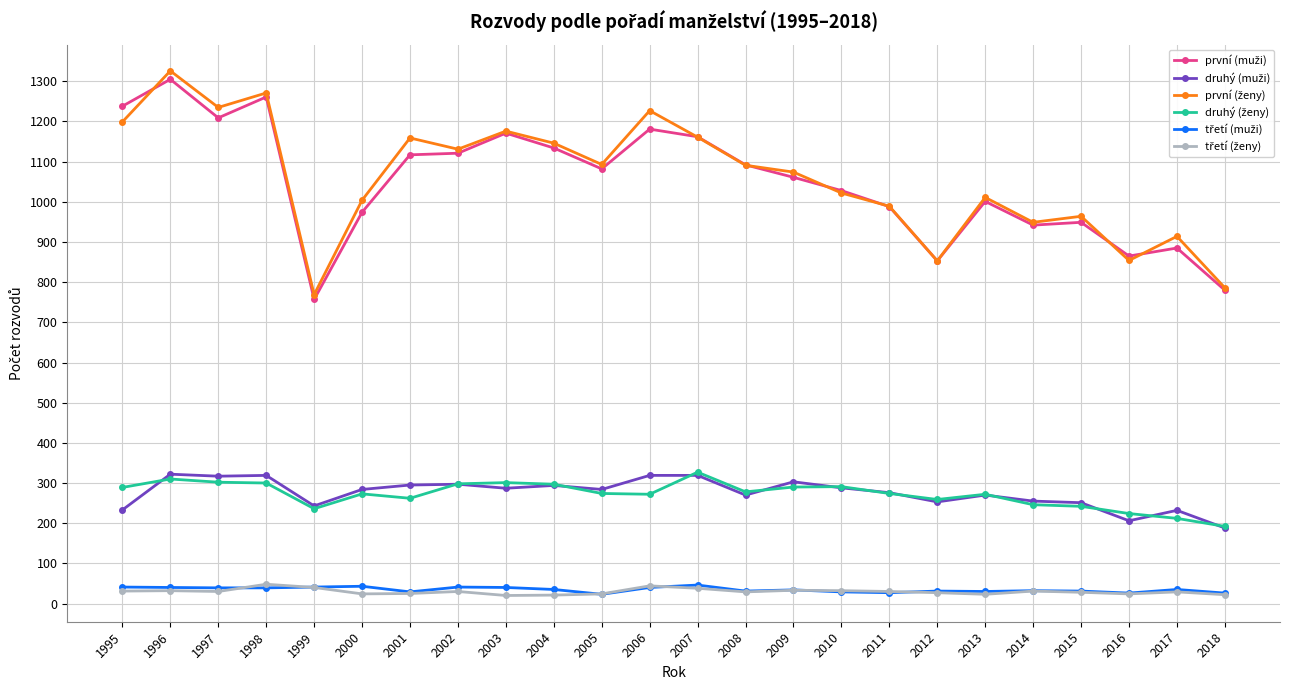

What is the total value across all series at 2007?

3053